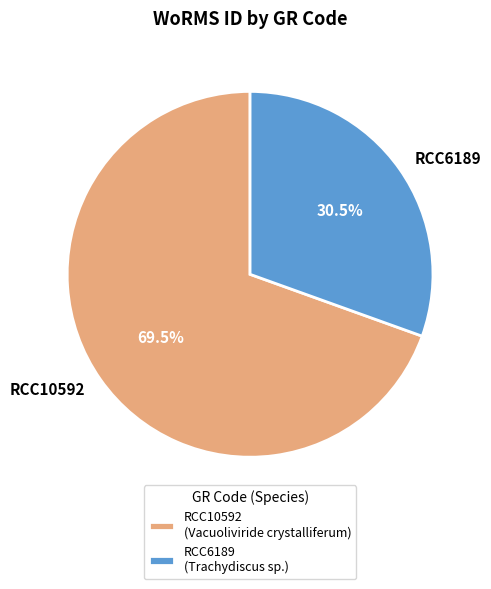

Combined, do RCC6189 and RCC10592 account for over 50%?

Yes